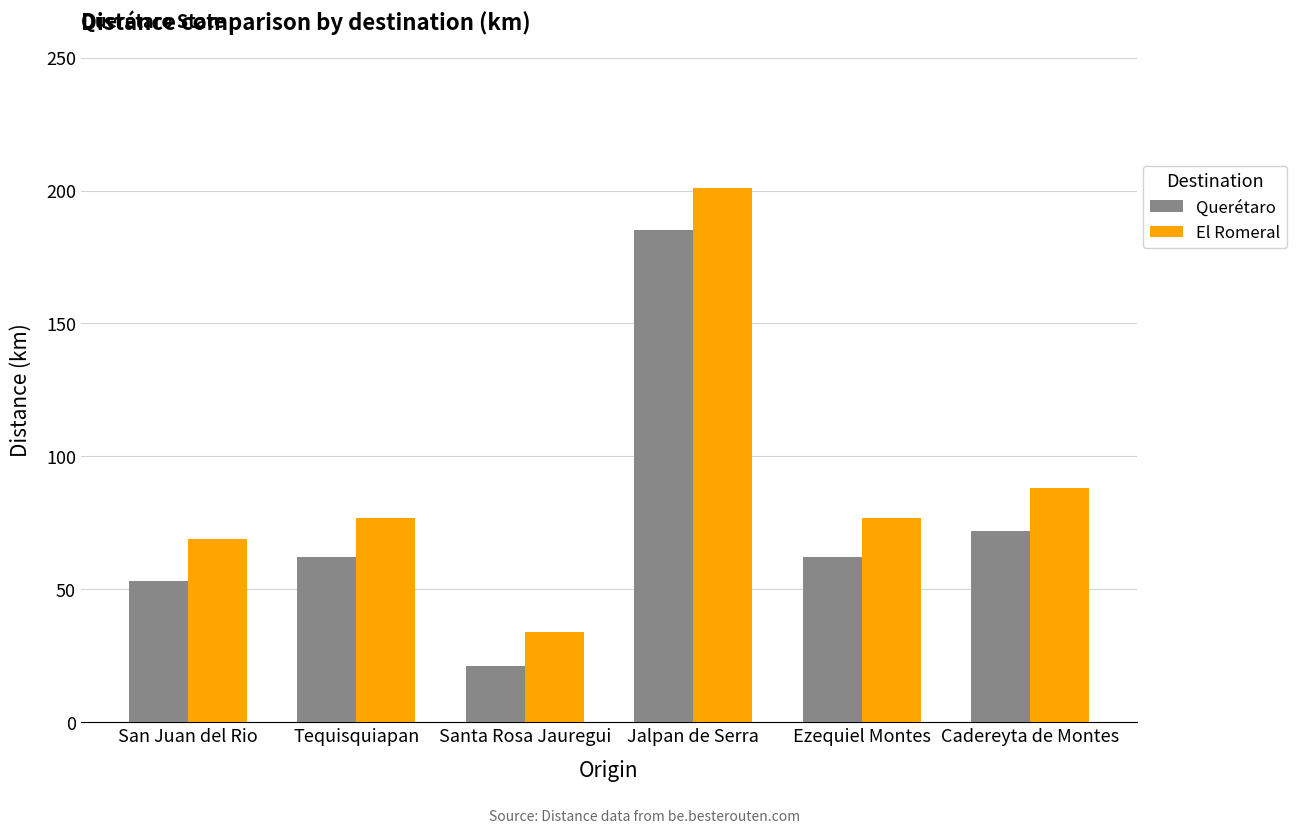

At which label does El Romeral reach its minimum?

Santa Rosa Jauregui